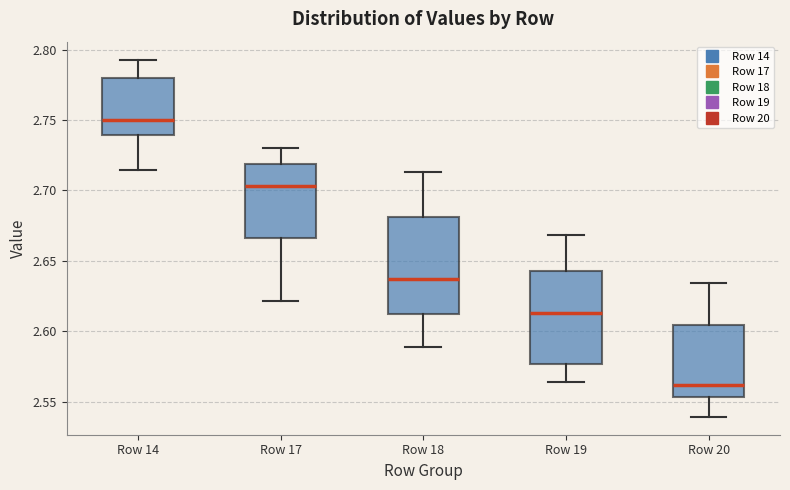

Where is the lower edge of the box for Row 18 on the y-axis? The values are not printed on the chart, so give them approximately, as read against the axis.

2.610